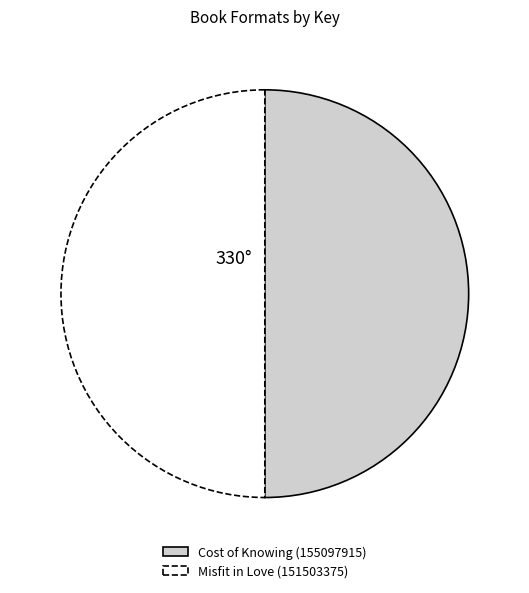

What is the ratio of the value at Misfit in Love (151503375) to the value at Cost of Knowing (155097915)?

1.0